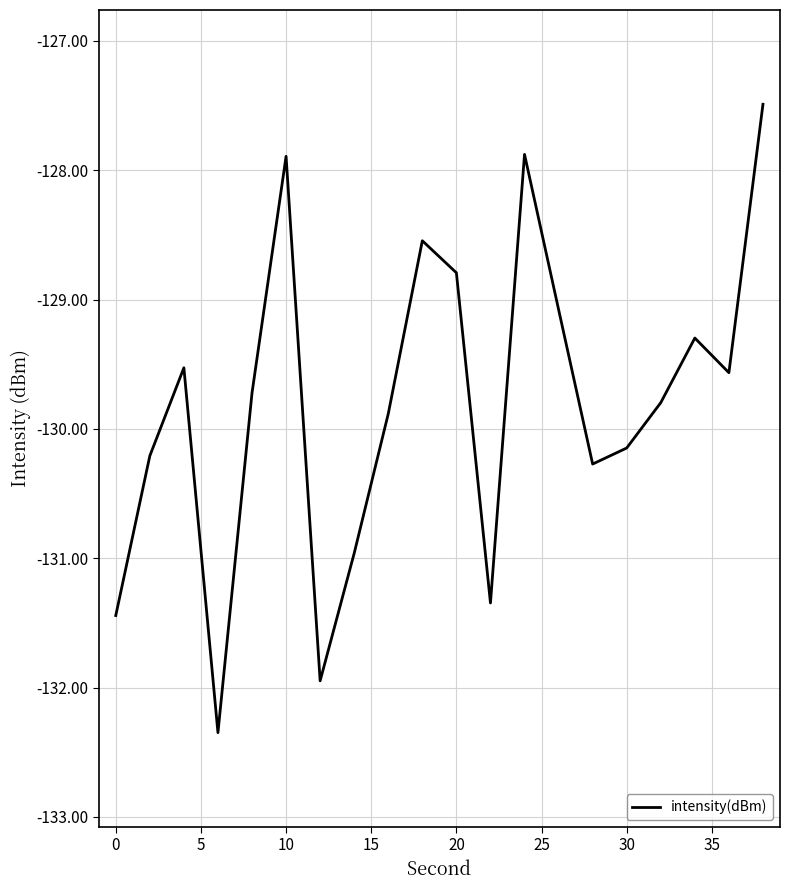

What is the difference between the maximum and minimum values?

4.9